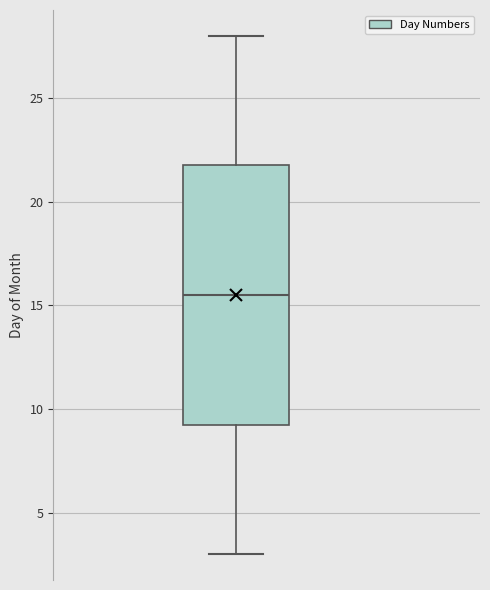

Where does the median line of the box sit on the y-axis? The values are not printed on the chart, so give them approximately, as read against the axis.

15.5